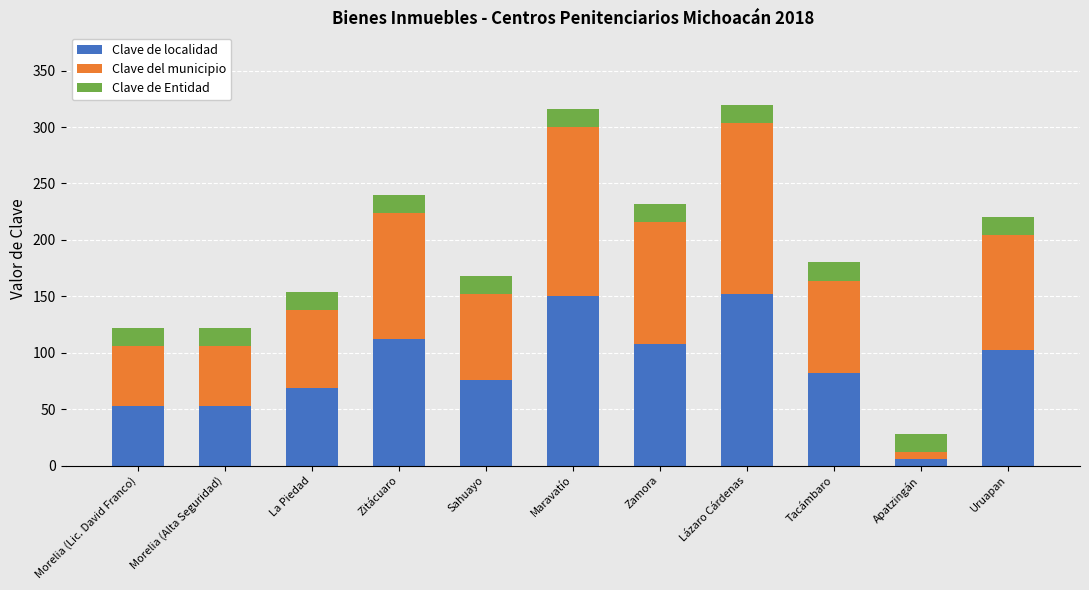

What is the highest value of the Clave de localidad series?

152